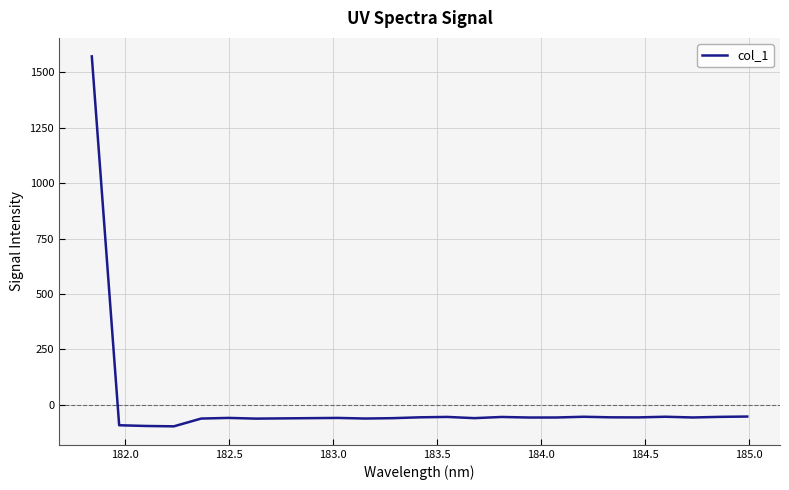

What is the smallest value displayed?

-96.3